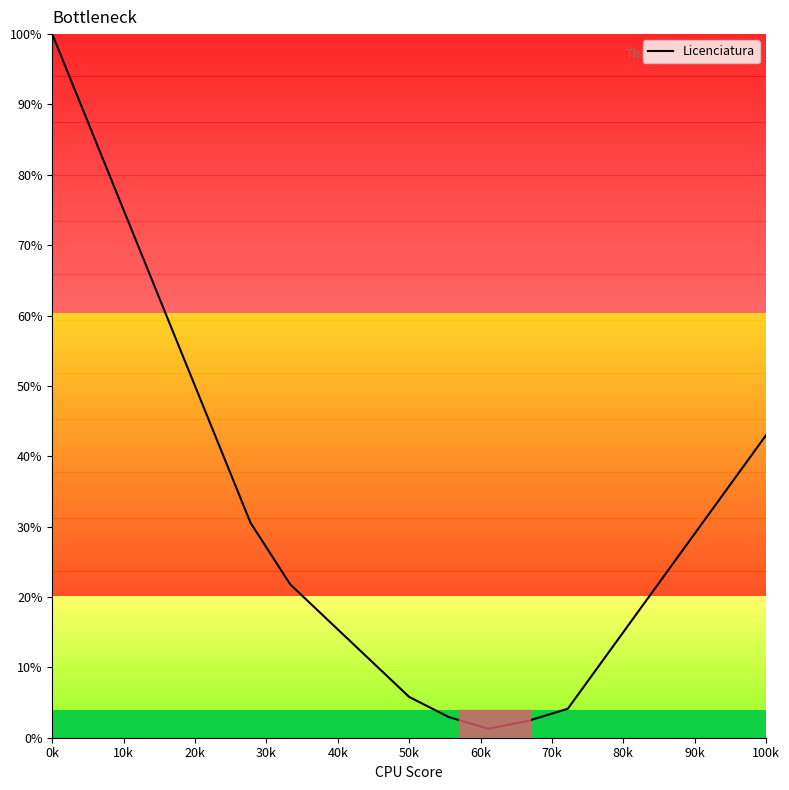

What is the difference between the maximum and minimum values?

98.7